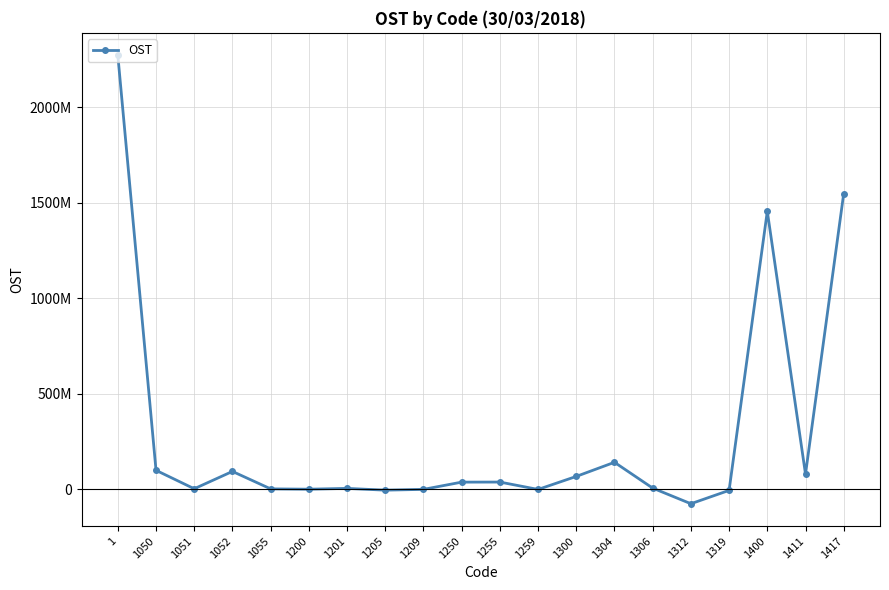

What is the ratio of the value at 1250 to the value at 1306?

5.8